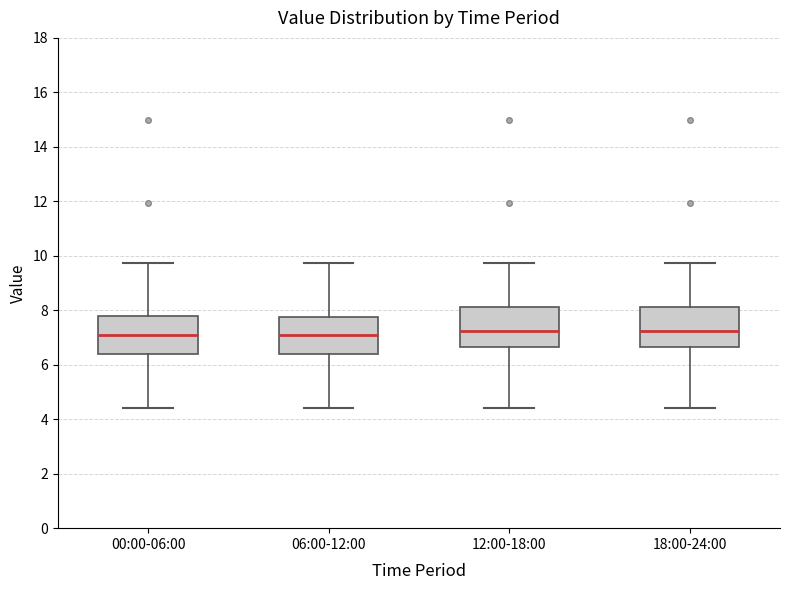

Reading left to right, transcribe this box plot: for each box, give where its median line is, the range the box spans, and where its two whiskers end, as read against the y-axis. The values are not printed on the chart, so give them approximately, as read against the axis.

00:00-06:00: median 7.2, box 6.4 to 7.8, whiskers 4.4 to 9.8
06:00-12:00: median 7.2, box 6.4 to 7.8, whiskers 4.4 to 9.8
12:00-18:00: median 7.2, box 6.6 to 8.2, whiskers 4.4 to 9.8
18:00-24:00: median 7.2, box 6.6 to 8.2, whiskers 4.4 to 9.8